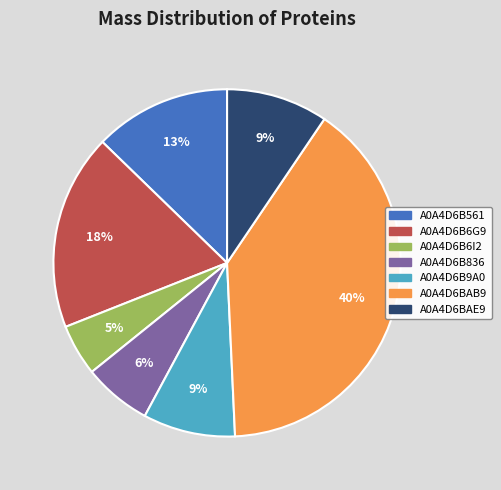

Approximately how many times larger is the value at A0A4D6BAB9 compared to A0A4D6B6G9?

2.2